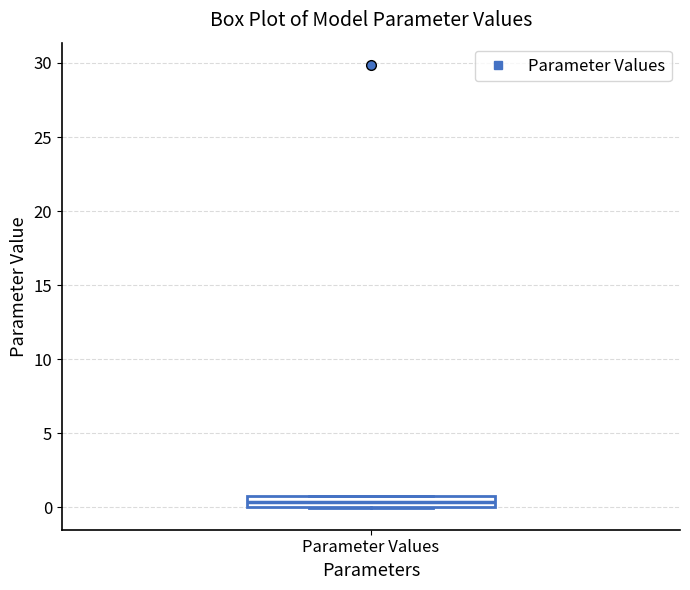

Where does the median line of the box for Parameter Values sit on the y-axis? The values are not printed on the chart, so give them approximately, as read against the axis.

0.5